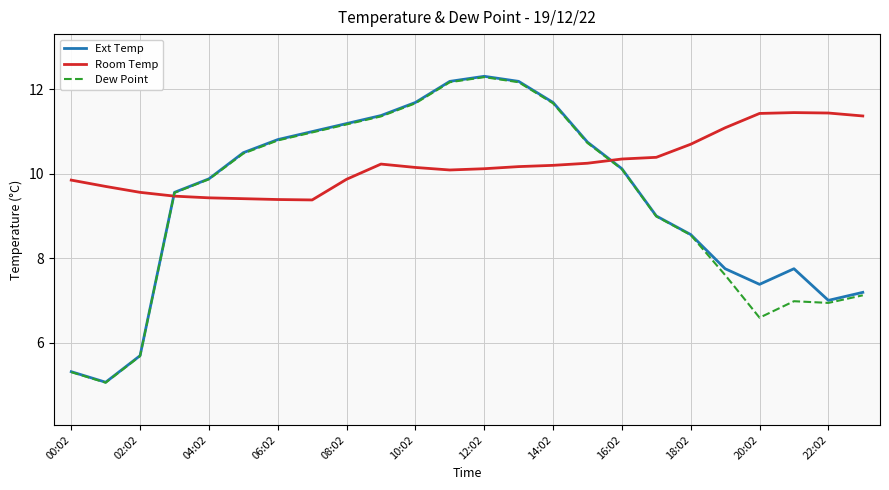

What is the maximum value for Dew Point?

12.3